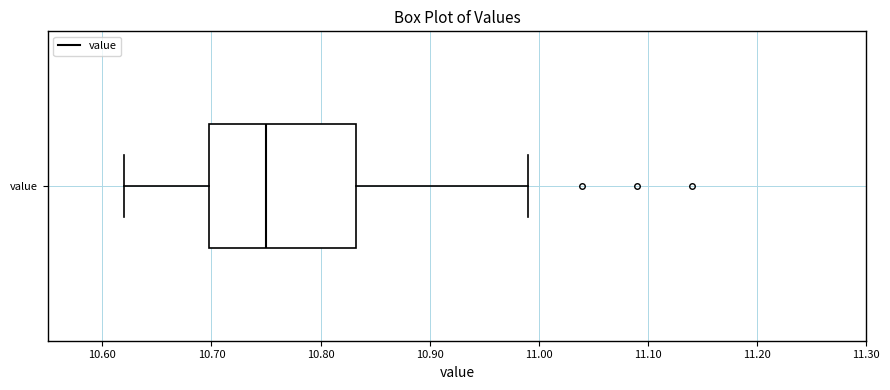

Transcribe this box plot: give where the median line is, the range the box spans, and where the two whiskers end, as read against the x-axis. The values are not printed on the chart, so give them approximately, as read against the axis.

median 10.75, box 10.70 to 10.83, whiskers 10.62 to 10.99